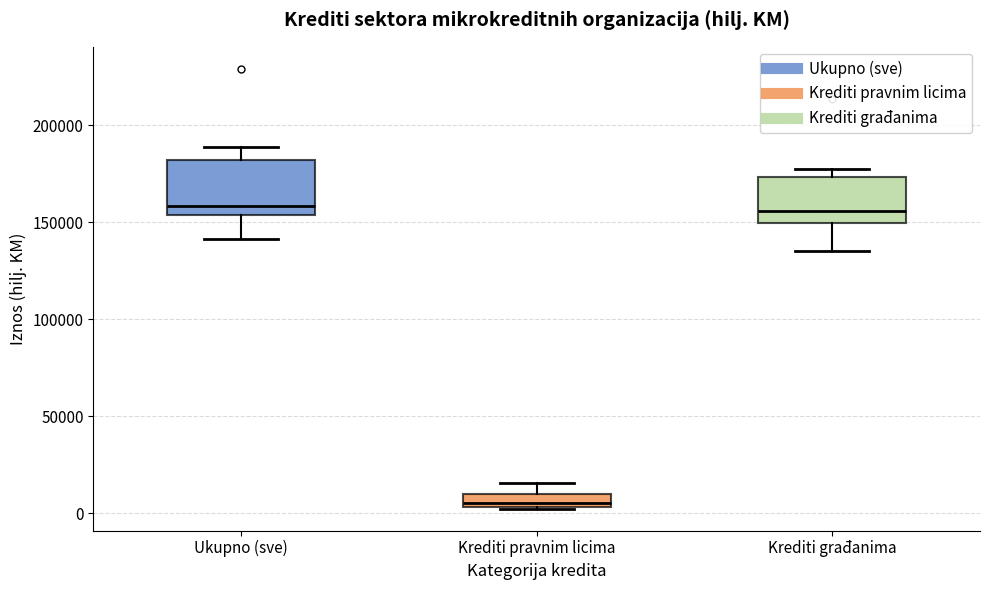

Where does the lower whisker of the box for Ukupno (sve) end on the y-axis? The values are not printed on the chart, so give them approximately, as read against the axis.

140000